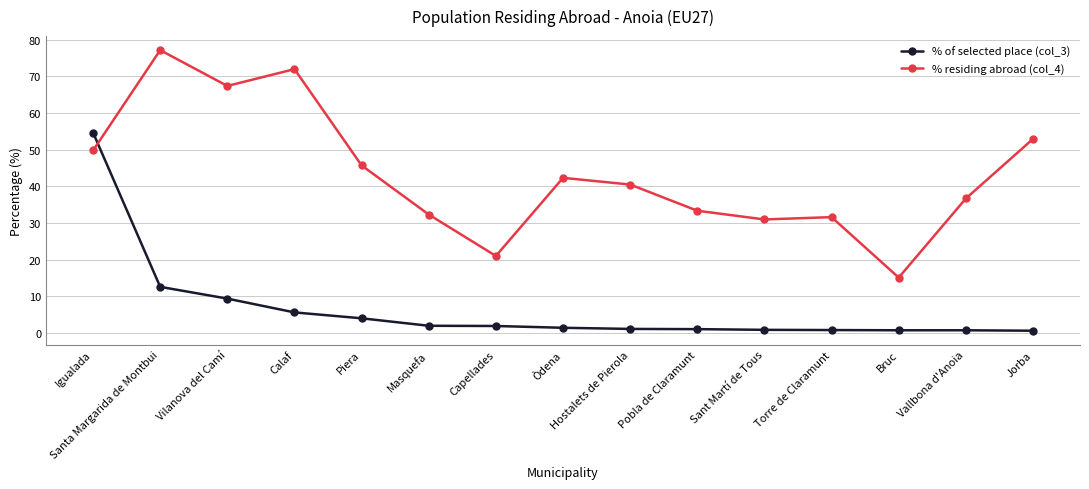

Which series has the widest spread of values?

% residing abroad (col_4)